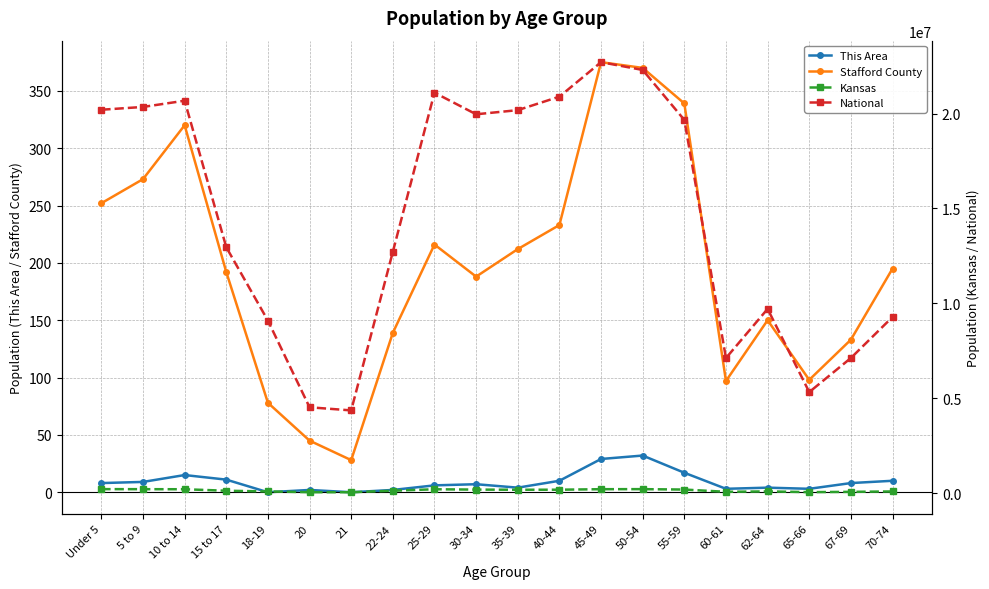

Is the value of Kansas at 18-19 greater than the value of This Area at 22-24?

Yes